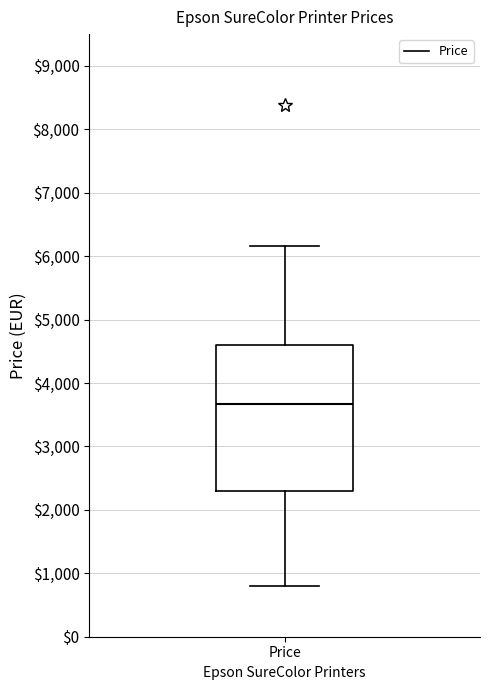

Read this box plot against the y-axis: the position of the median line, the range covered by the box, and the ends of both whiskers. The values are not printed on the chart, so give them approximately, as read against the axis.

median 3700, box 2300 to 4600, whiskers 800 to 6200